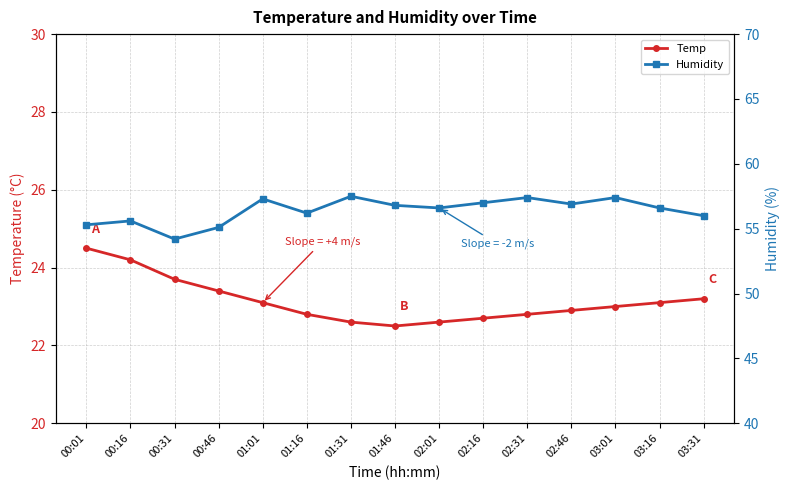

Where does the Temp series first go above 23?

00:01